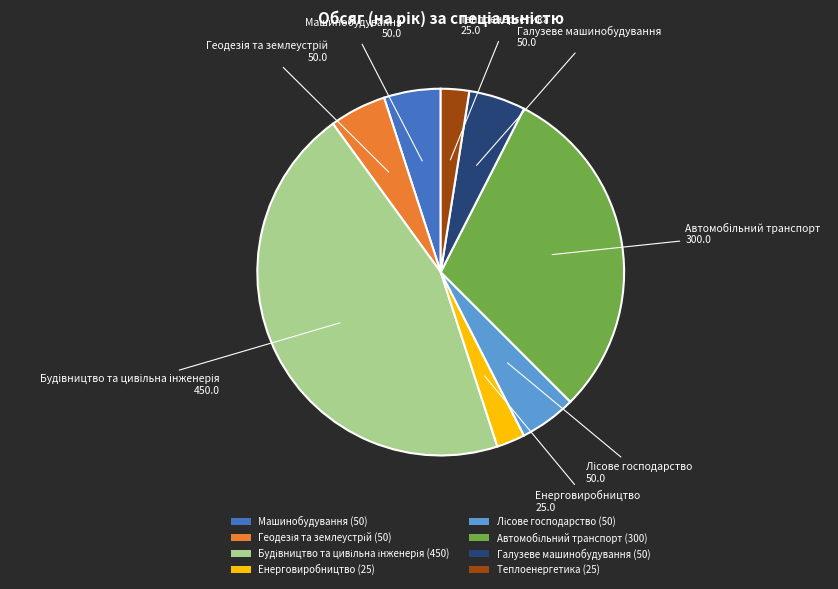

Does any single category account for the majority?

No